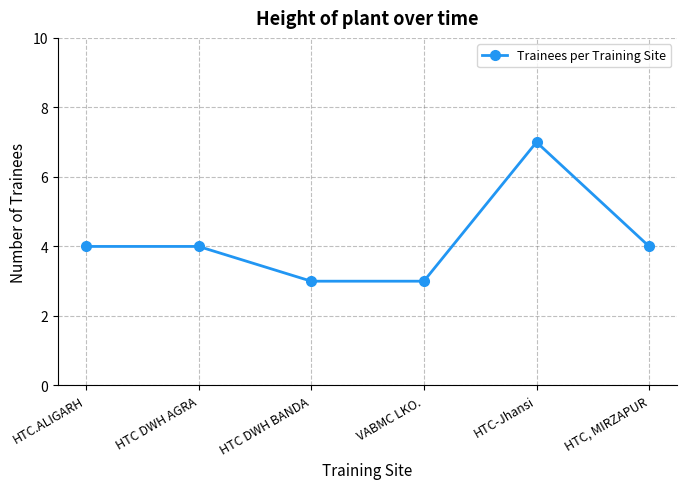

True or false: there are more than 0 points higher than both neighbors.

True